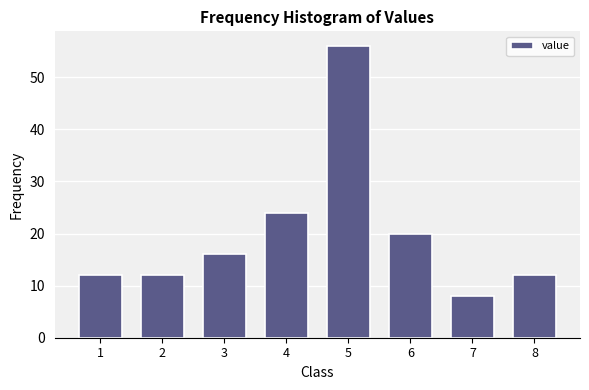

Reading left to right, extract all data points from this chart.

12	12	16	24	56	20	8	12